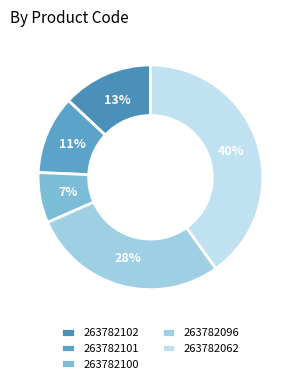

Rank the categories by value from lowest to highest.

263782100, 263782101, 263782102, 263782096, 263782062